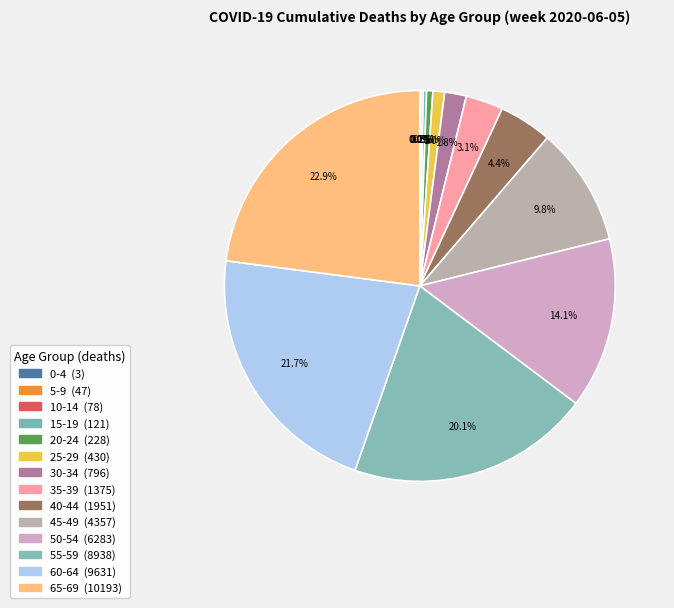

What is the change in value from 25-29 to 30-34?

+366